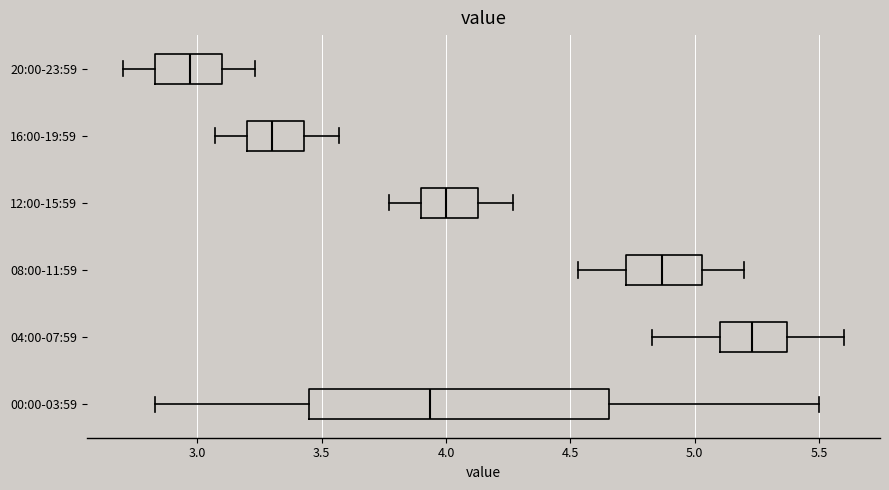

Comparing the boxes themselves (not the whiskers), which one is the widest?

00:00-03:59